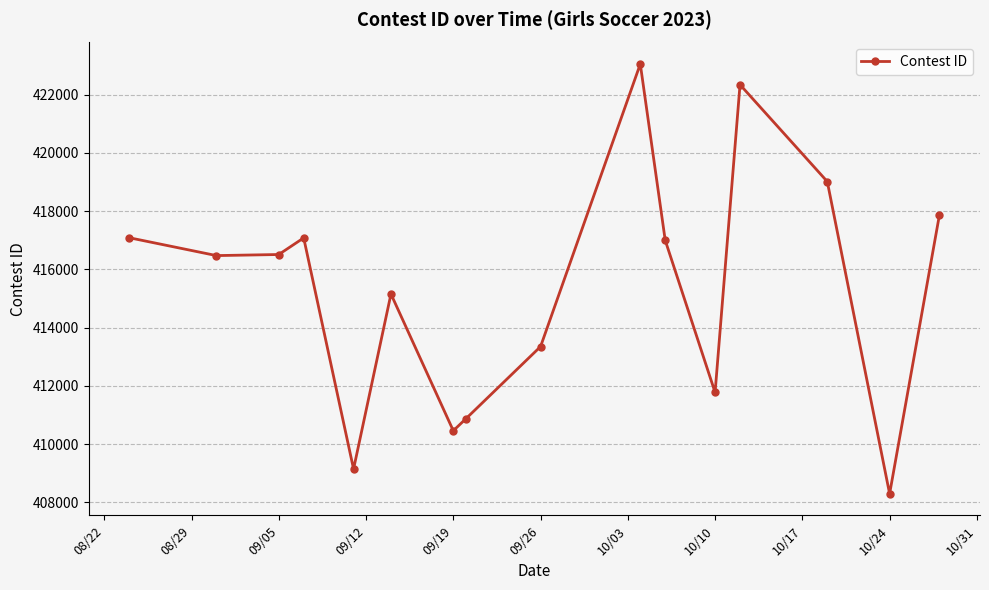

What is the value of the 9th point from the left?

413348